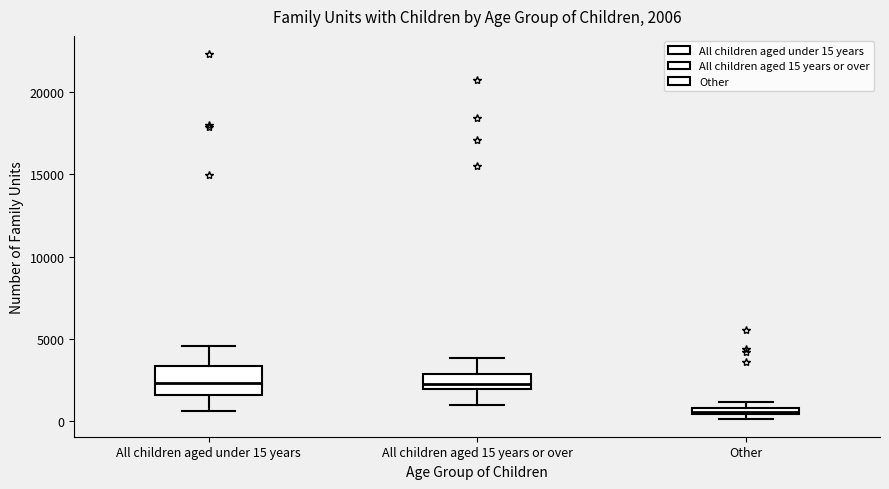

Which box is the tallest, from its lower edge to its upper edge?

All children aged under 15 years